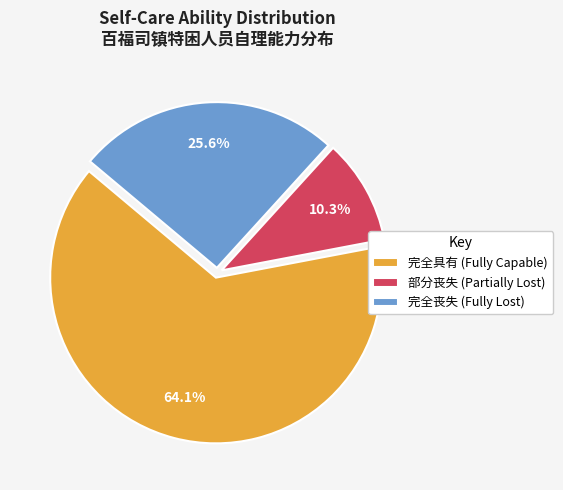

The 完全丧失 slice represents 41% of the pie. True or false?

False